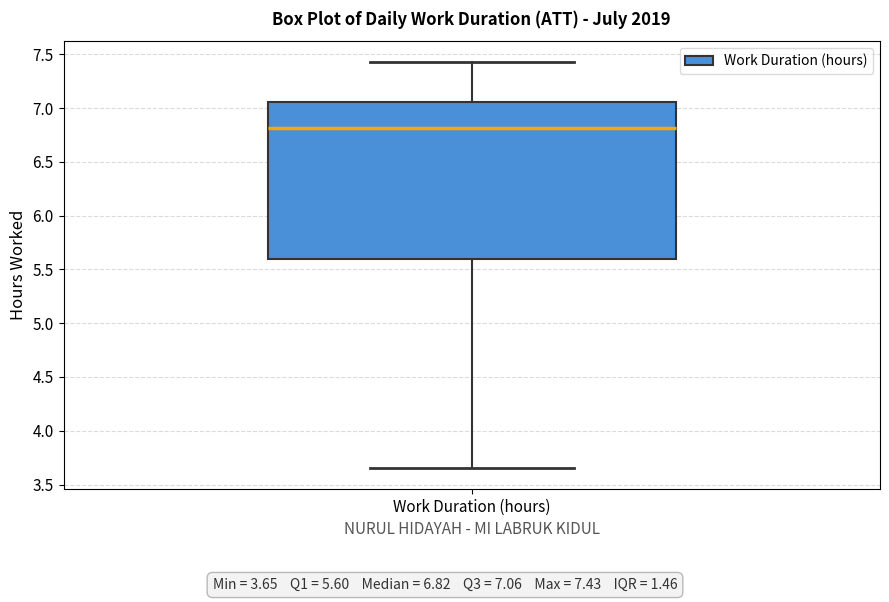

Transcribe this box plot: give where the median line is, the range the box spans, and where the two whiskers end, as read against the y-axis. The values are not printed on the chart, so give them approximately, as read against the axis.

median 6.80, box 5.60 to 7.05, whiskers 3.65 to 7.45